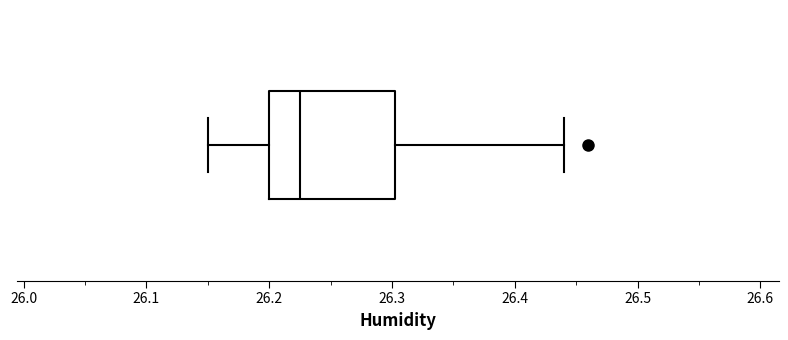

Where does the right whisker of the box end on the x-axis? The values are not printed on the chart, so give them approximately, as read against the axis.

26.44